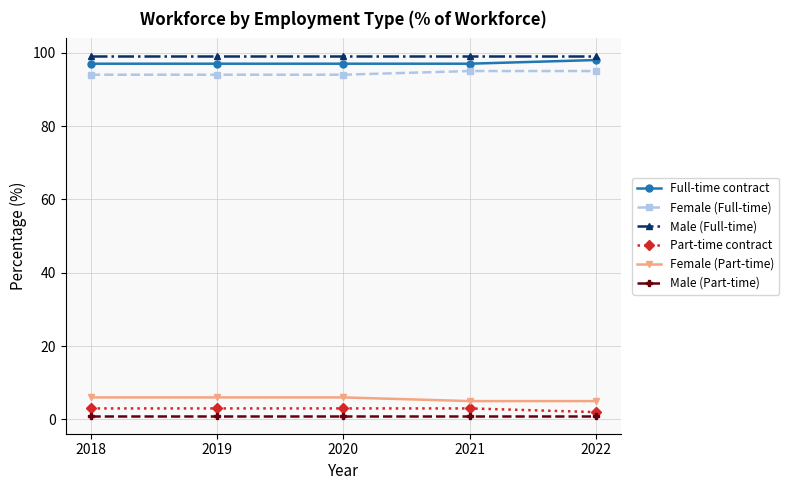

Is it true that Female (Part-time) equals 6 at 2020?

True